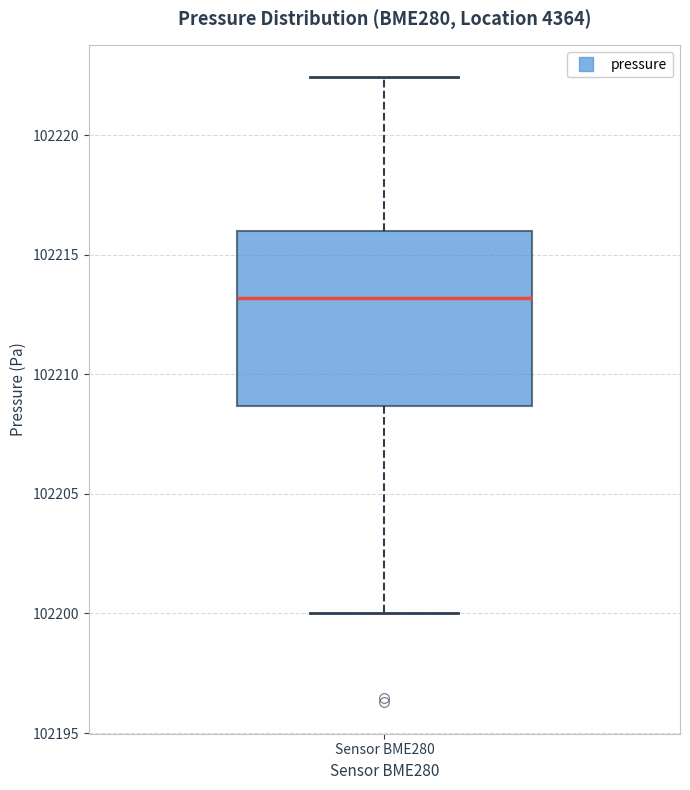

Read this box plot against the y-axis: the position of the median line, the range covered by the box, and the ends of both whiskers. The values are not printed on the chart, so give them approximately, as read against the axis.

median 102213.0, box 102208.5 to 102216.0, whiskers 102200.0 to 102222.5